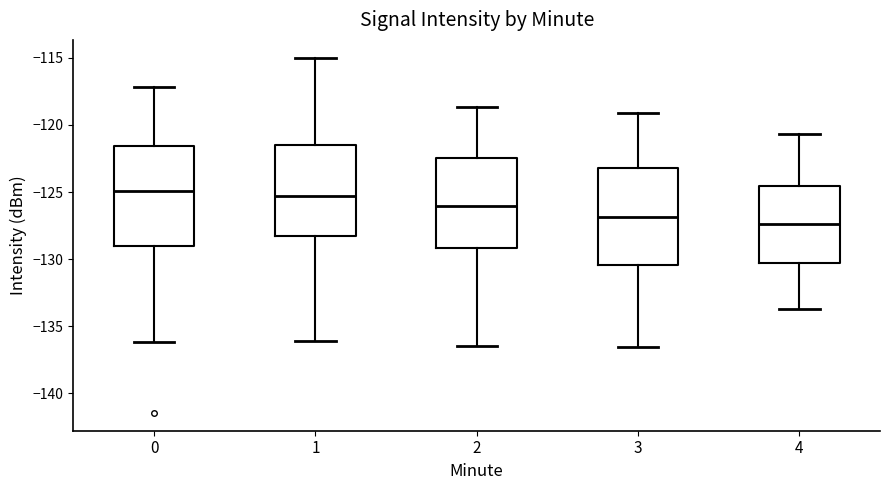

Where does the median line of the box at x = 0 sit on the y-axis? The values are not printed on the chart, so give them approximately, as read against the axis.

-125.0